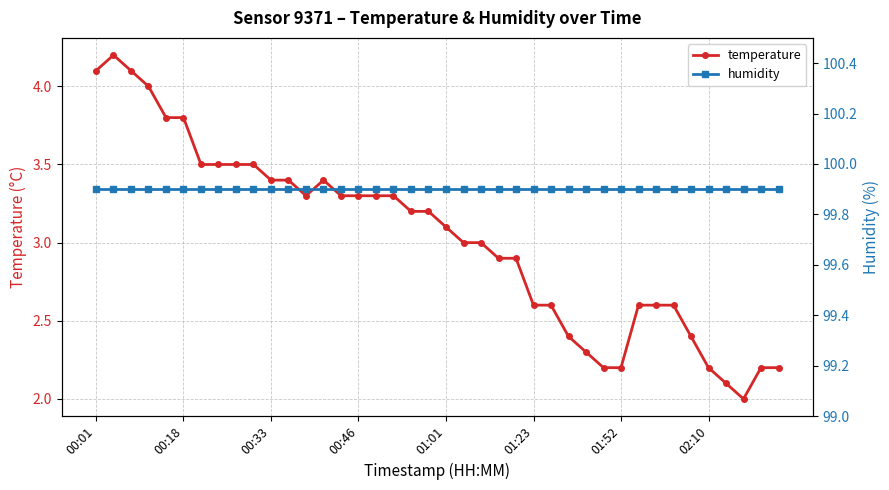

How many lines are shown in the chart?

2